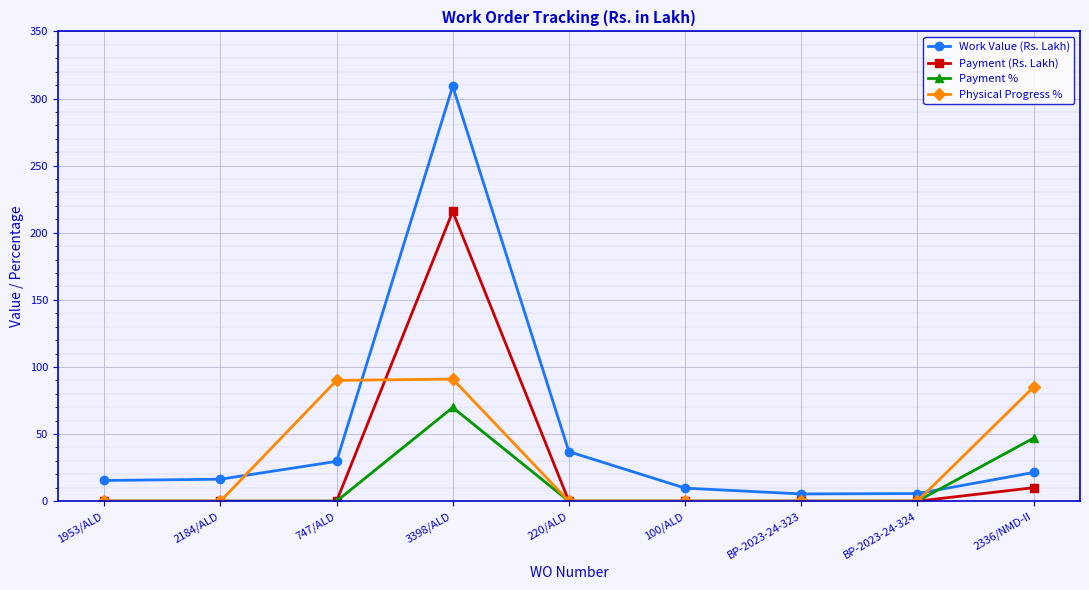

What is the difference between the maximum and minimum values in the Physical Progress % series?

91.0